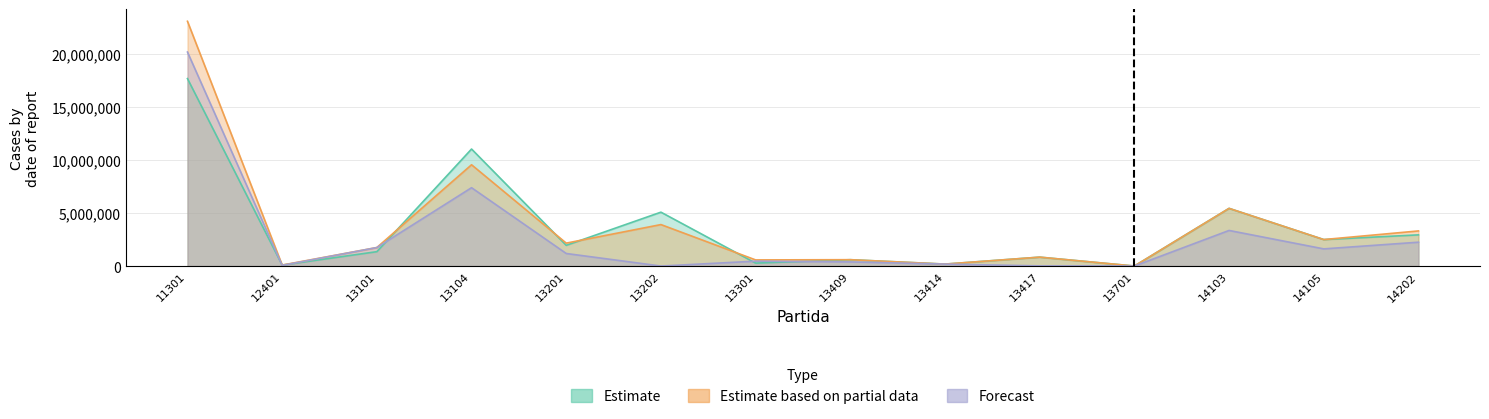

Which series has the widest spread of values?

Estimate based on partial data